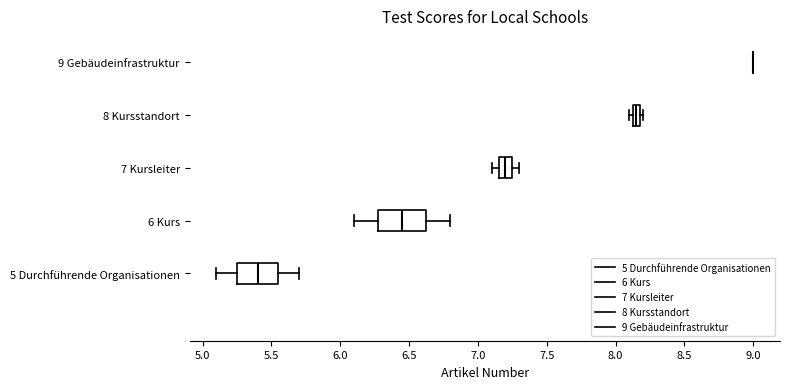

Where is the right edge of the box for 7 Kursleiter on the x-axis? The values are not printed on the chart, so give them approximately, as read against the axis.

7.25